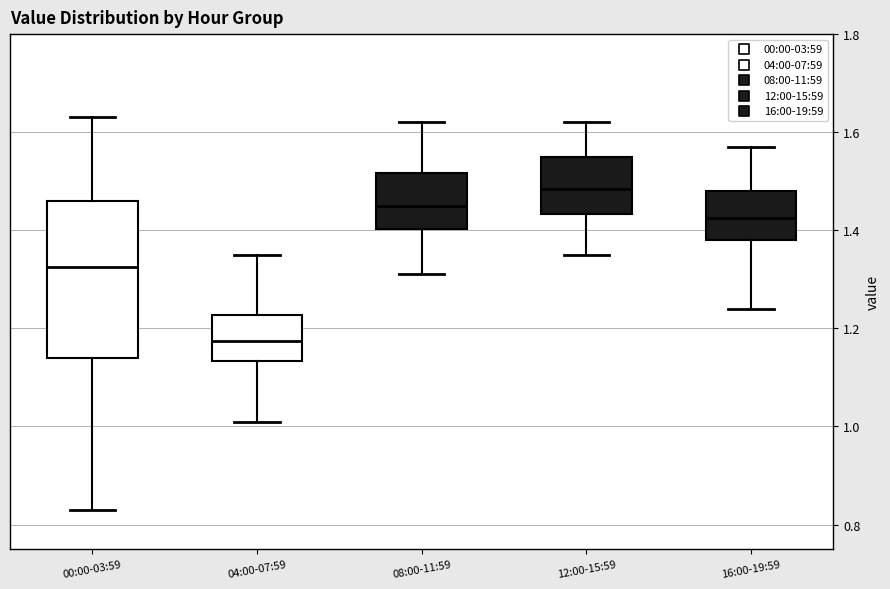

Comparing the boxes themselves (not the whiskers), which one is the tallest?

00:00-03:59